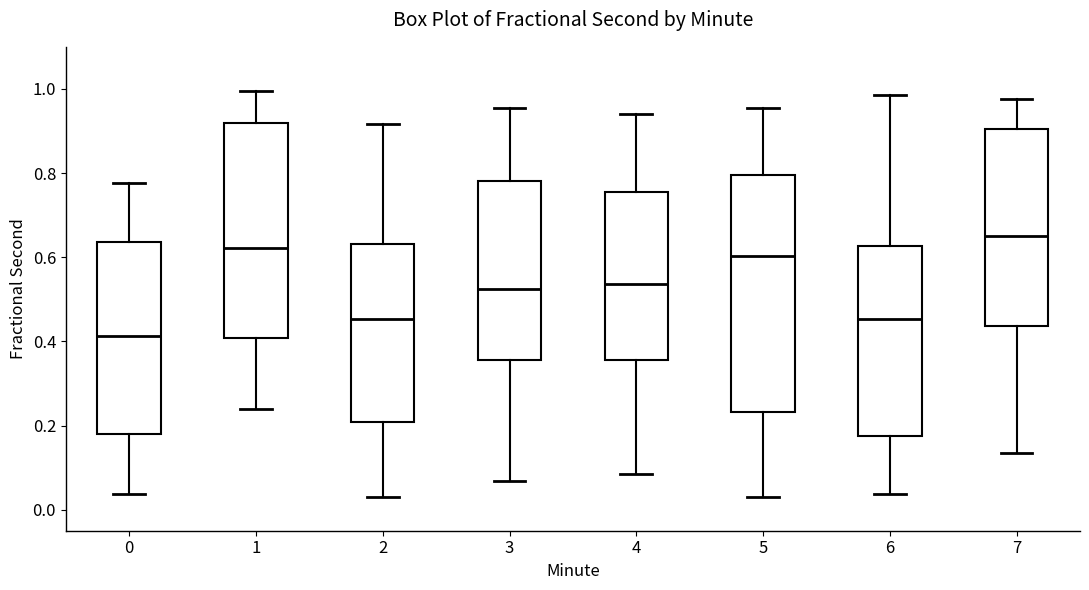

Which box's median line is the highest?

7